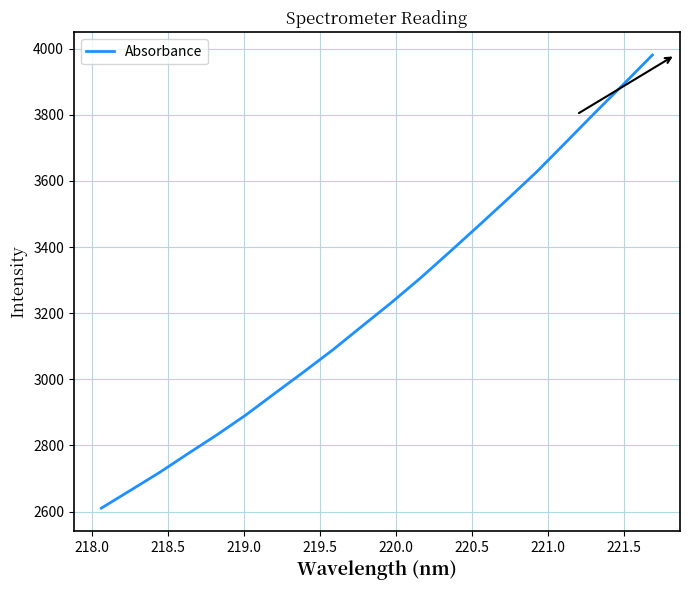

What is the difference between the maximum and minimum values?

1370.7